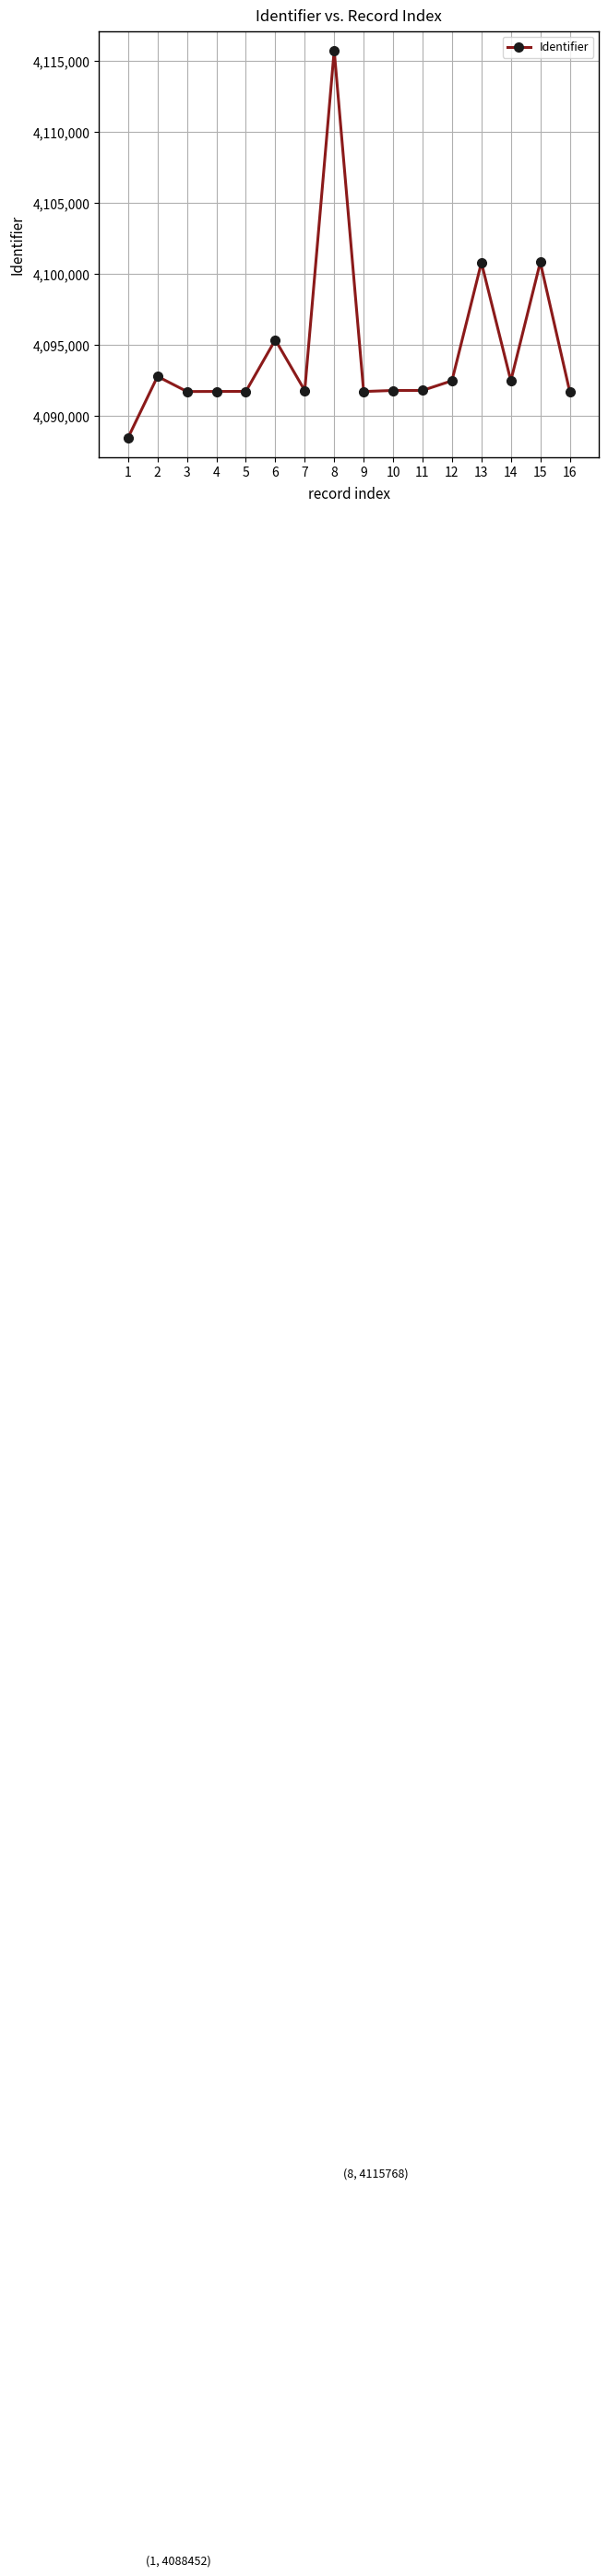

What is the sum of all values?

65512769